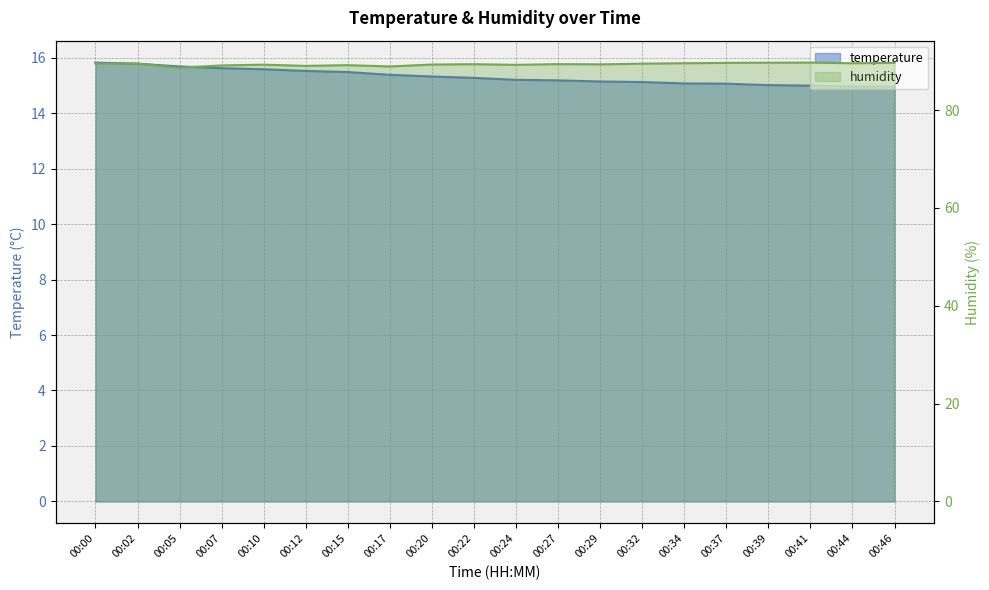

List the series in order of their overall mean, lowest first.

temperature, humidity